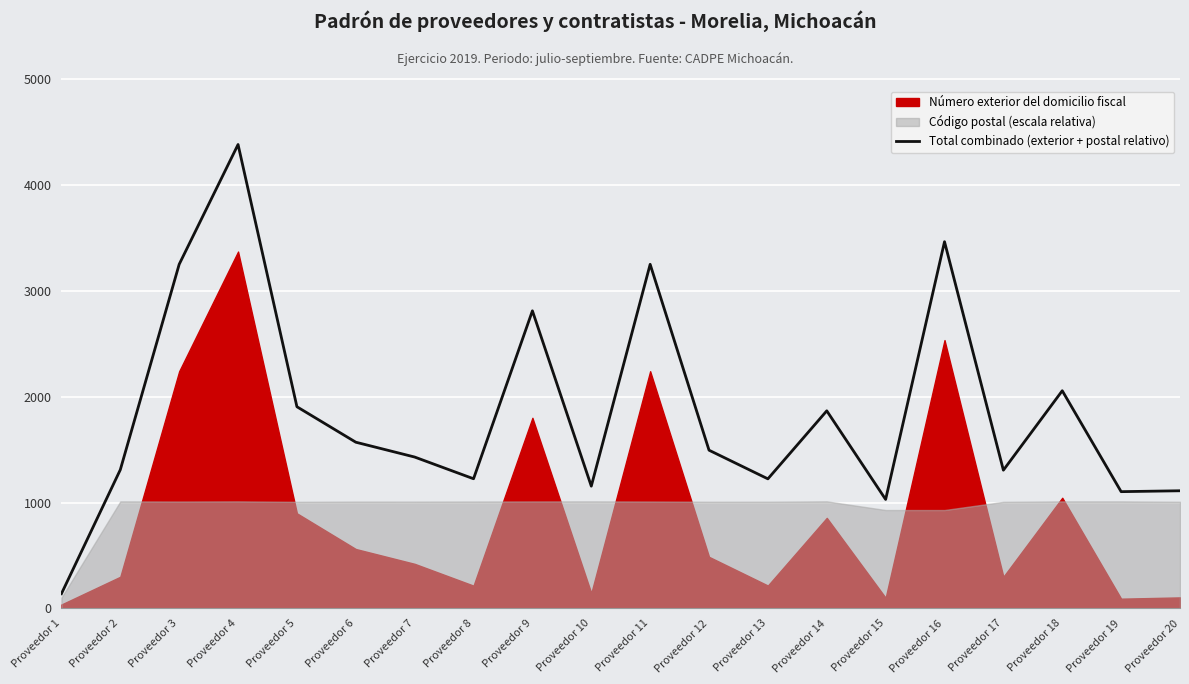

Which label corresponds to the largest value in the chart?

Proveedor 4